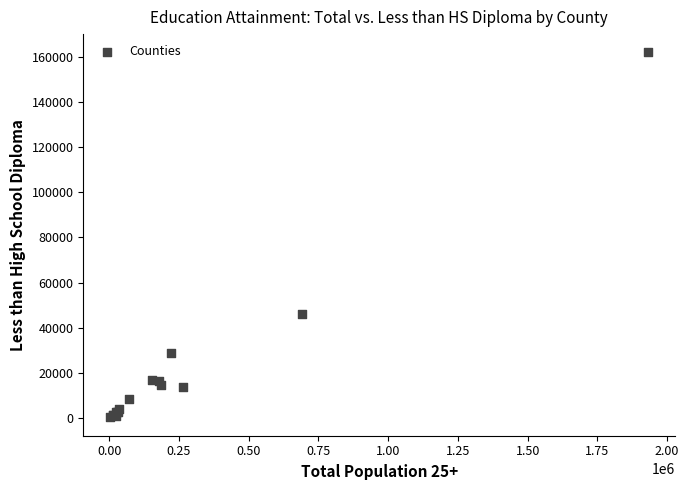

What Y value in the scatter plot is closest to 81115?

46247